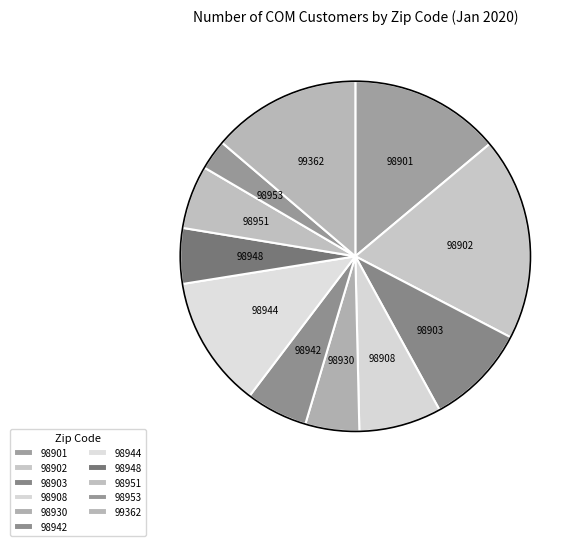

Approximately how many times larger is the value at 98944 compared to 99362?

0.9